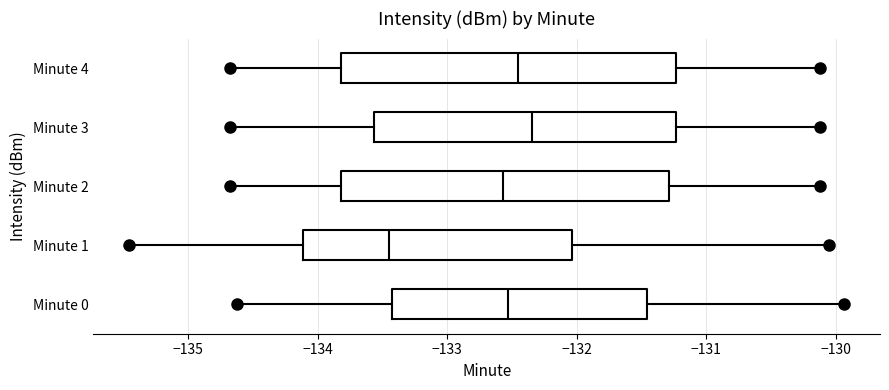

Which box has the furthest to the left median line?

Minute 1